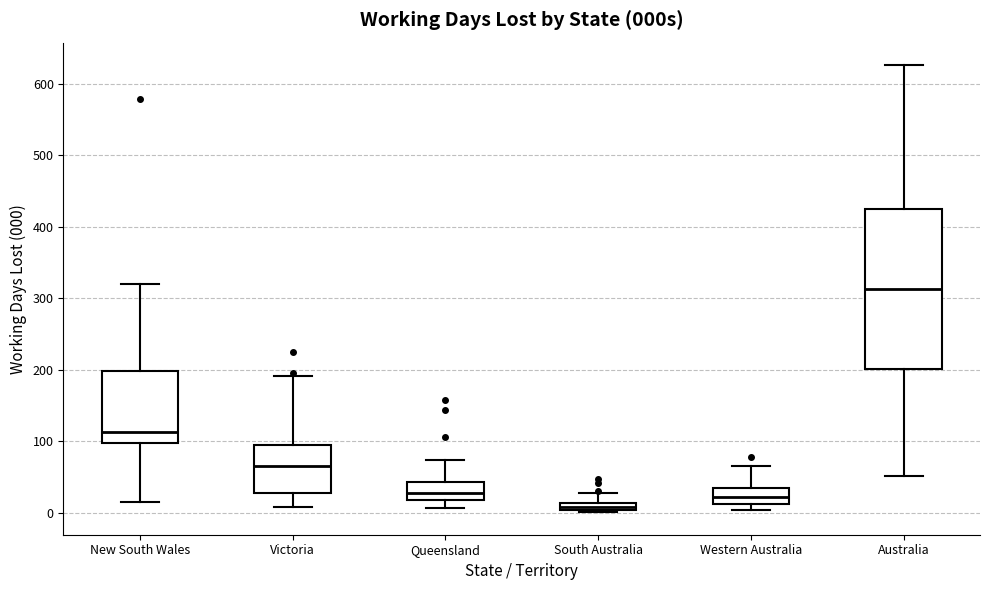

Which box's median line is the lowest?

South Australia